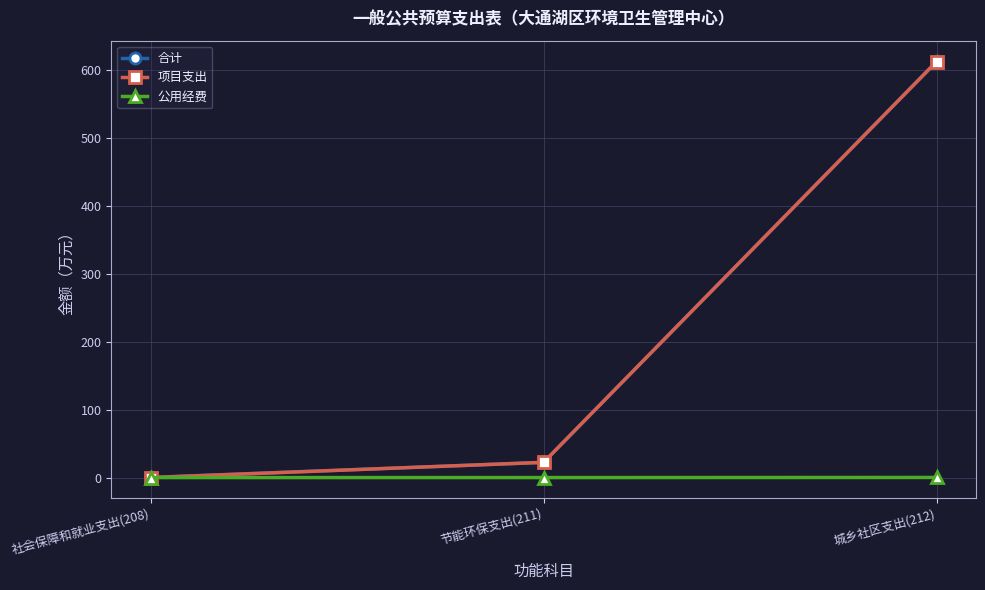

Which series changed the most between 社会保障和就业支出(208) and 城乡社区支出(212)?

项目支出